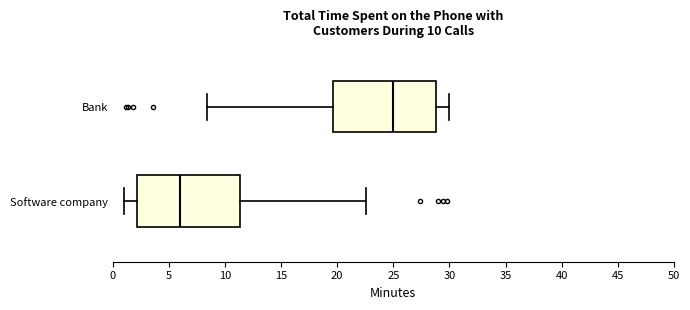

Which box's median line is the furthest to the left?

Software company